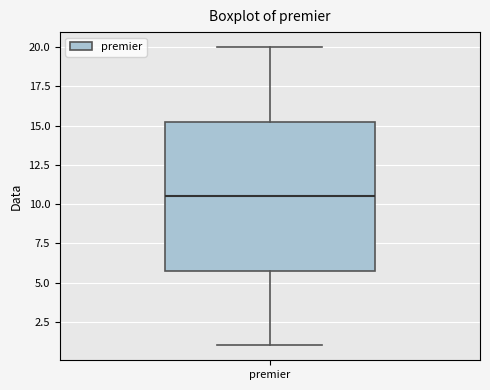

Where does the median line of the box for premier sit on the y-axis? The values are not printed on the chart, so give them approximately, as read against the axis.

10.5